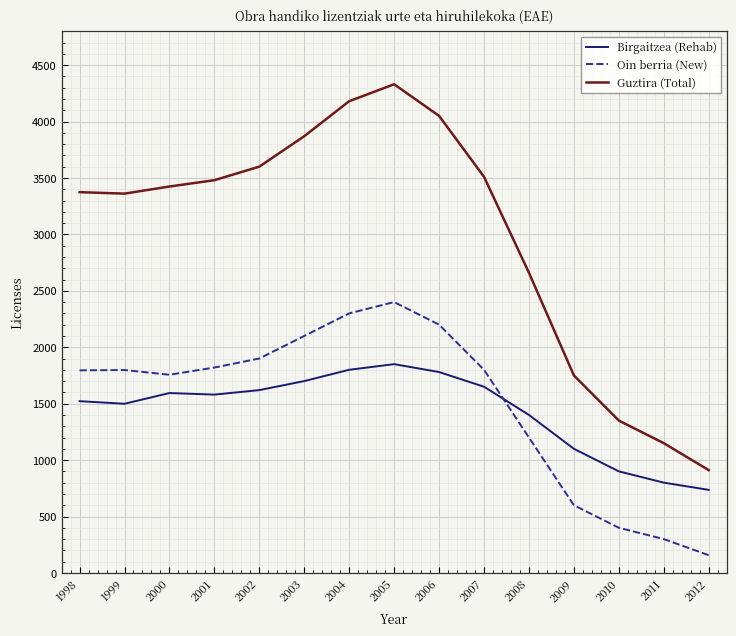

Which category has the highest value in the Birgaitzea (Rehab) series?

2005